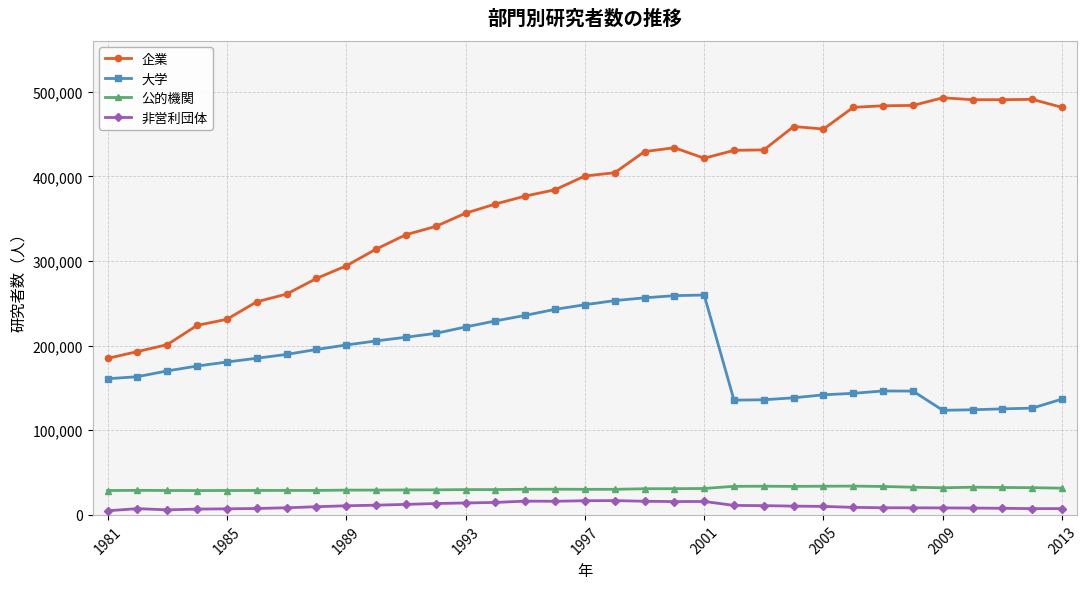

Which series has the largest total across all categories?

企業